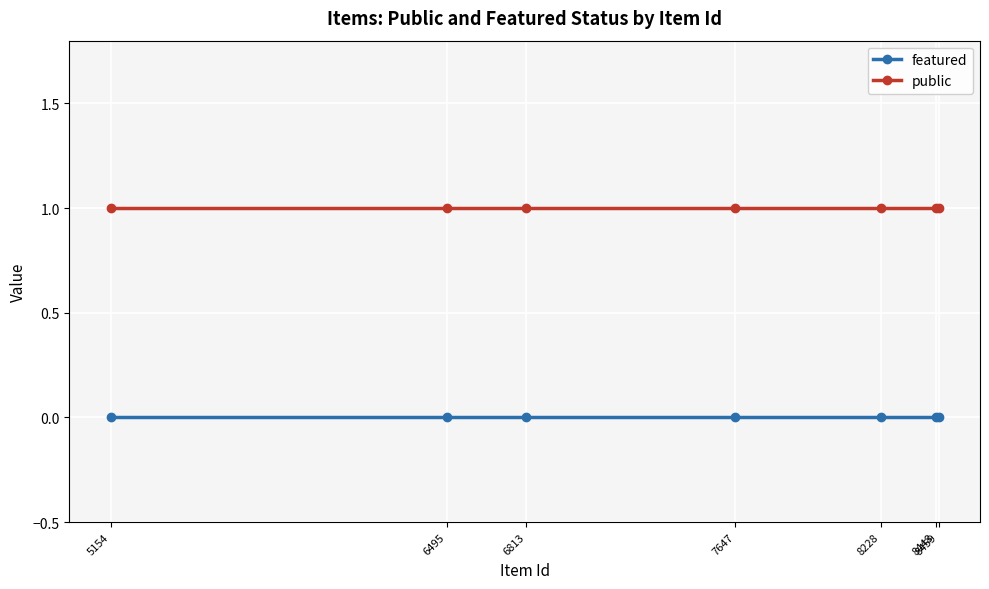

The featured series shows 0 at 8228. True or false?

True